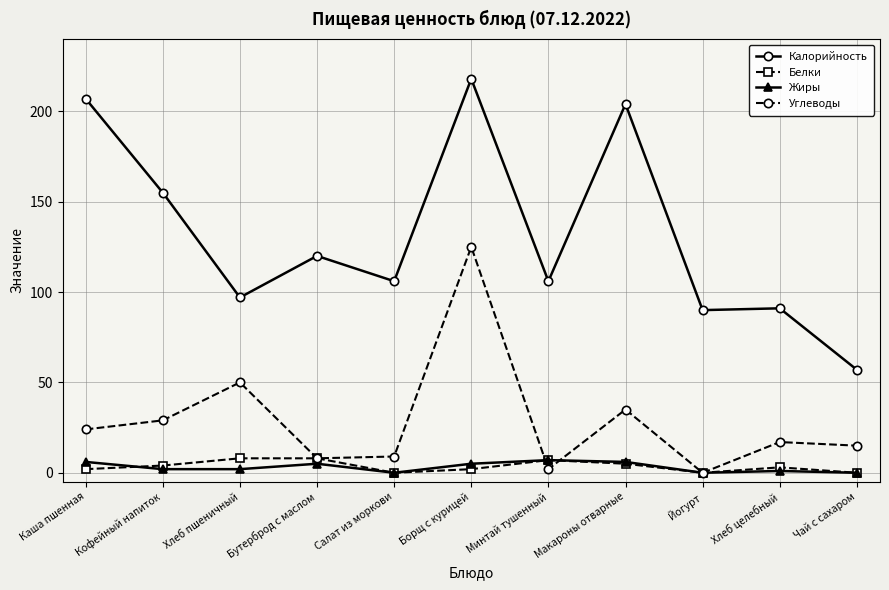

At which label does Углеводы first exceed 17?

Каша пшенная